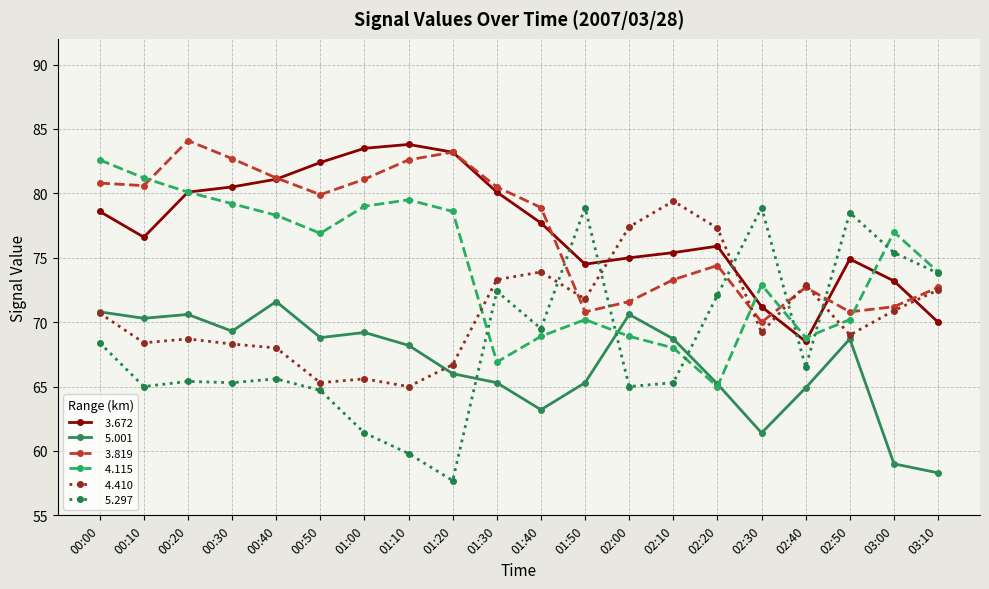

What is the label of the 16th point from the left?

02:30